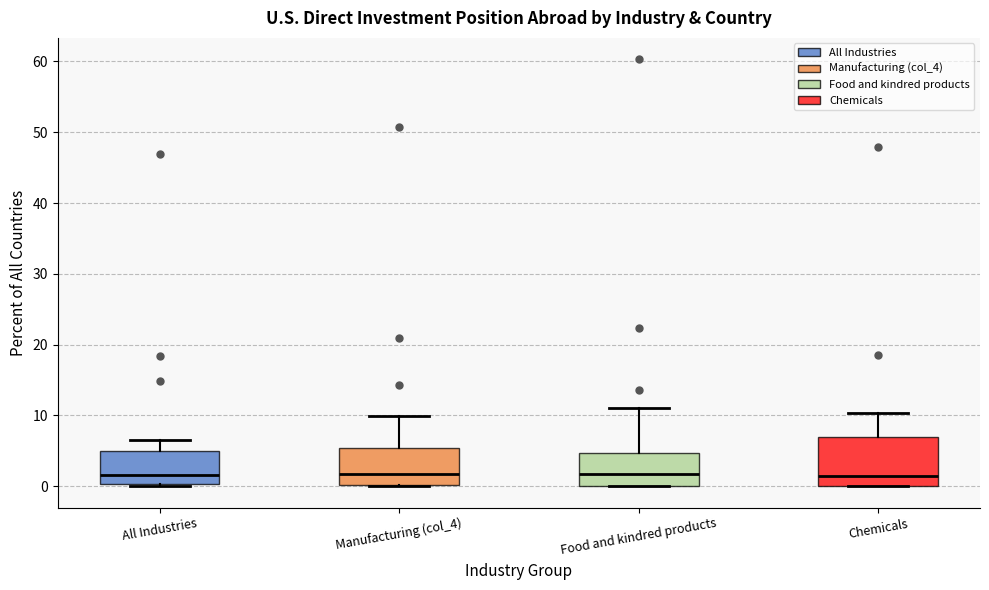

Which box is the tallest, from its lower edge to its upper edge?

Chemicals